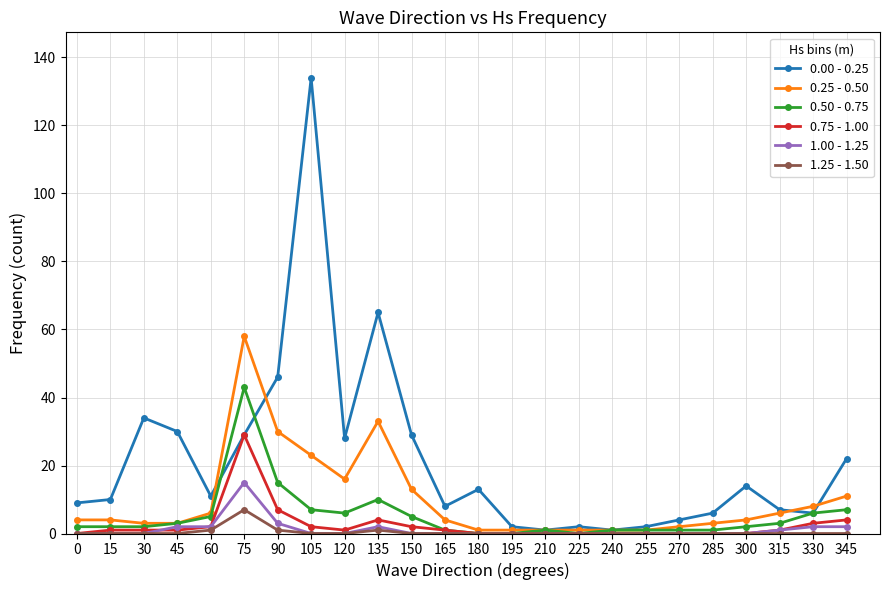

List the series in order of their peak value, lowest first.

1.25 - 1.50, 1.00 - 1.25, 0.75 - 1.00, 0.50 - 0.75, 0.25 - 0.50, 0.00 - 0.25